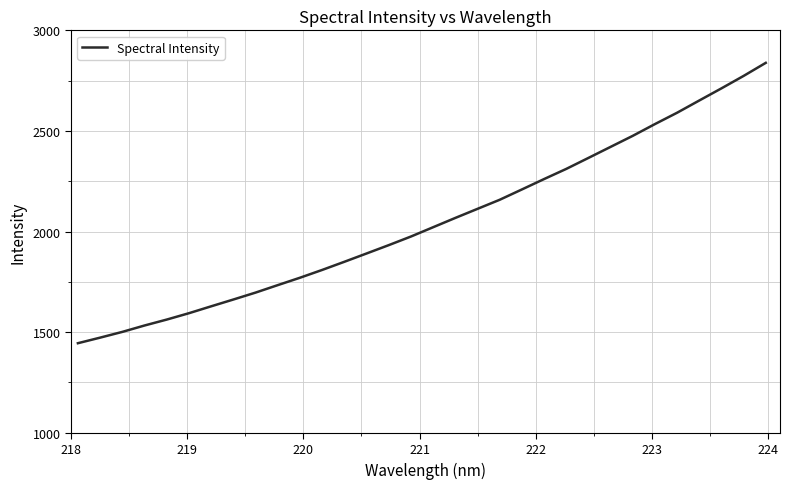

What is the difference between the maximum and minimum values?

1393.2